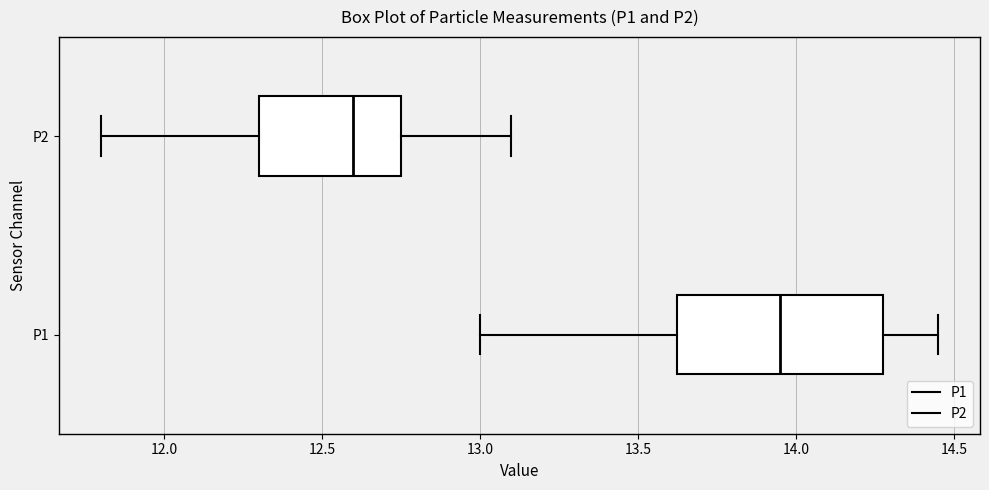

Reading bottom to top, transcribe this box plot: for each box, give where its median line is, the range the box spans, and where its two whiskers end, as read against the x-axis. The values are not printed on the chart, so give them approximately, as read against the axis.

P1: median 13.95, box 13.65 to 14.30, whiskers 13.00 to 14.45
P2: median 12.60, box 12.30 to 12.75, whiskers 11.80 to 13.10